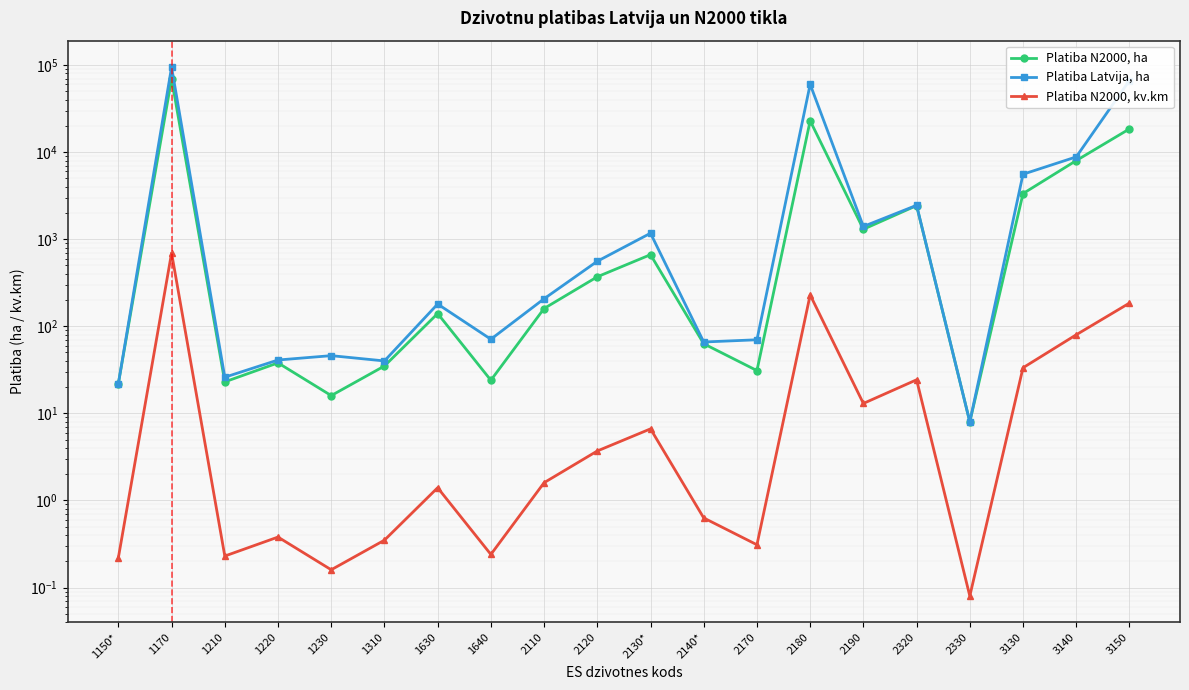

True or false: Platiba N2000, ha and Platiba Latvija, ha intersect in this chart.

False